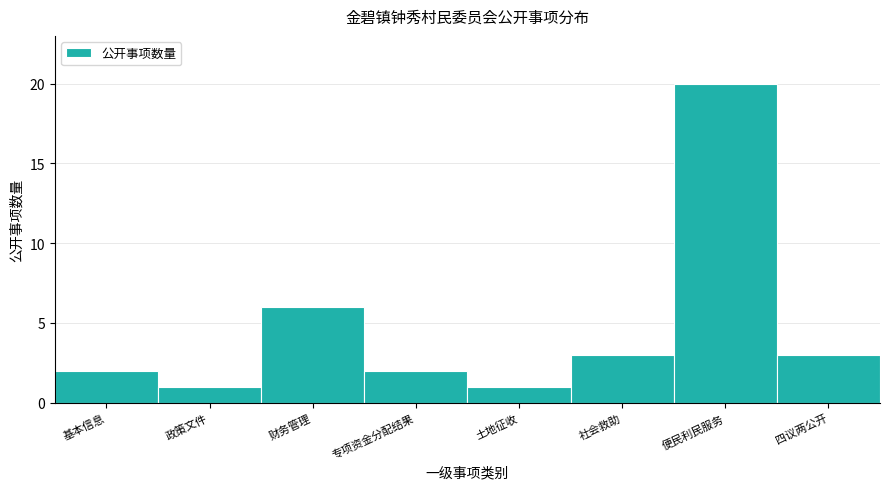

Reading right to left, extract all data points from this chart.

四议两公开=3	便民利民服务=20	社会救助=3	土地征收=1	专项资金分配结果=2	财务管理=6	政策文件=1	基本信息=2